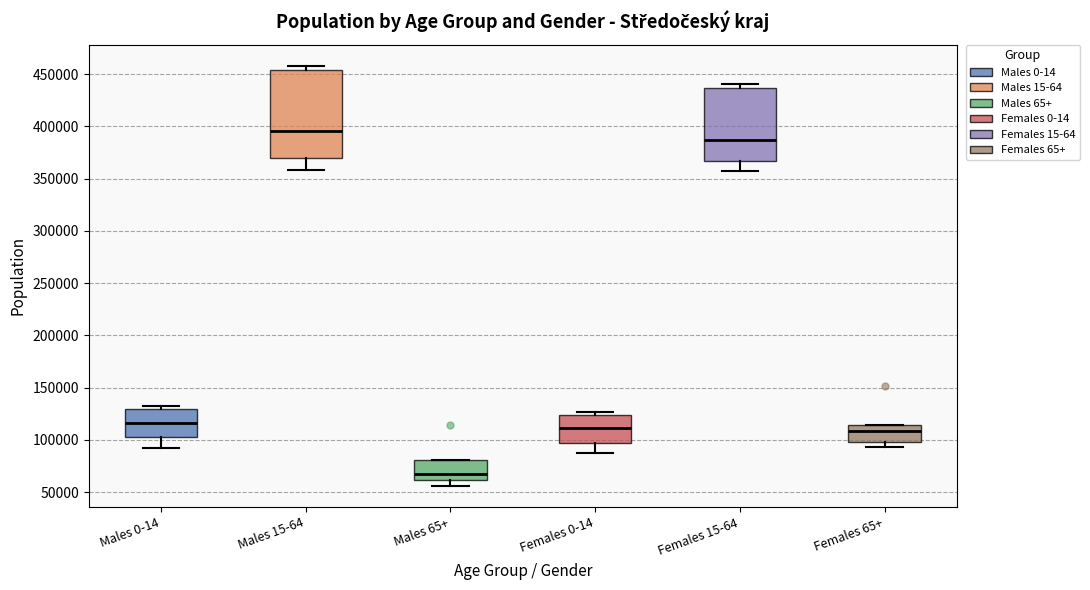

Which box's median line is the lowest?

Males 65+